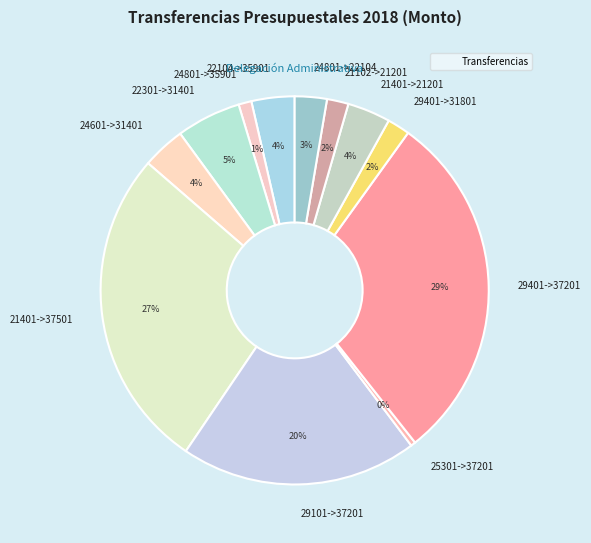

What is the largest slice in the pie chart?

29401->37201